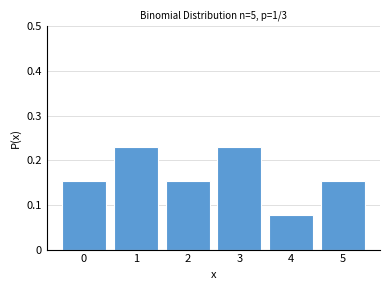

True or false: the data shows 0.3 at 2.

False